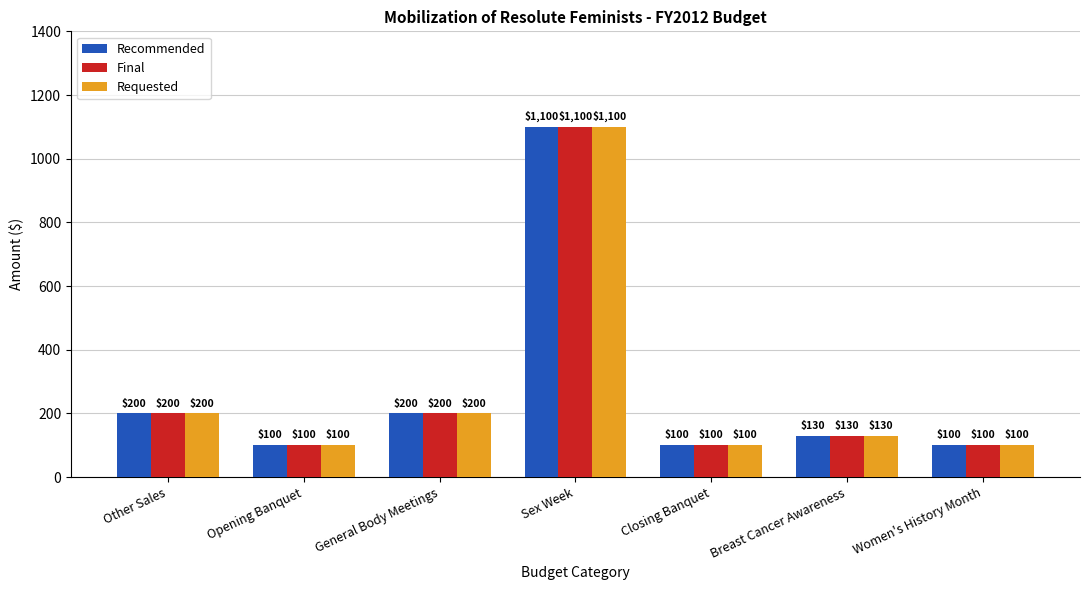

The Recommended series shows 147 at Women's History Month. True or false?

False